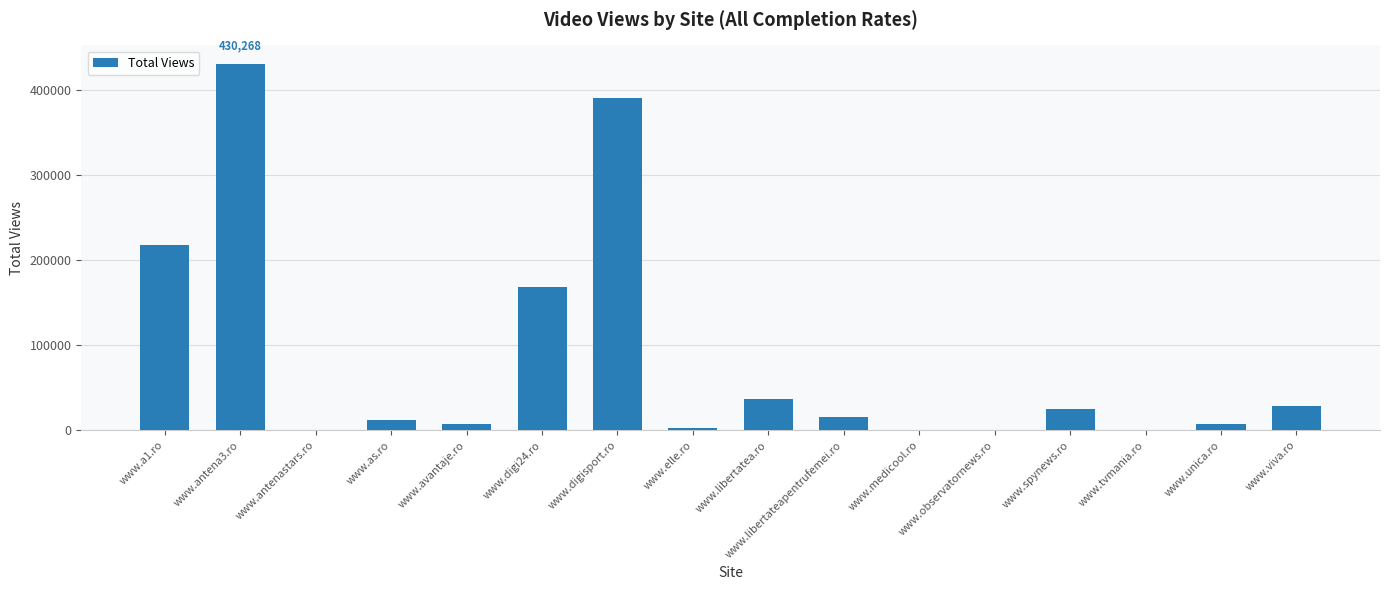

What is the greatest value displayed?

430268